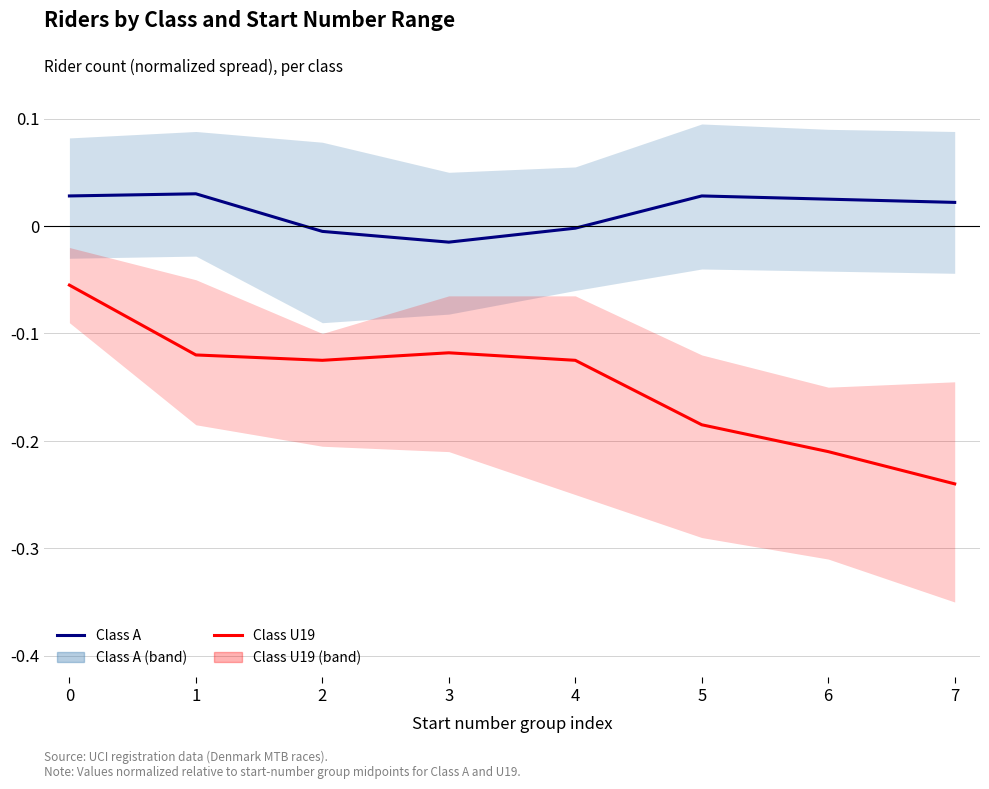

Does the chart display data point markers on the line(s)?

No